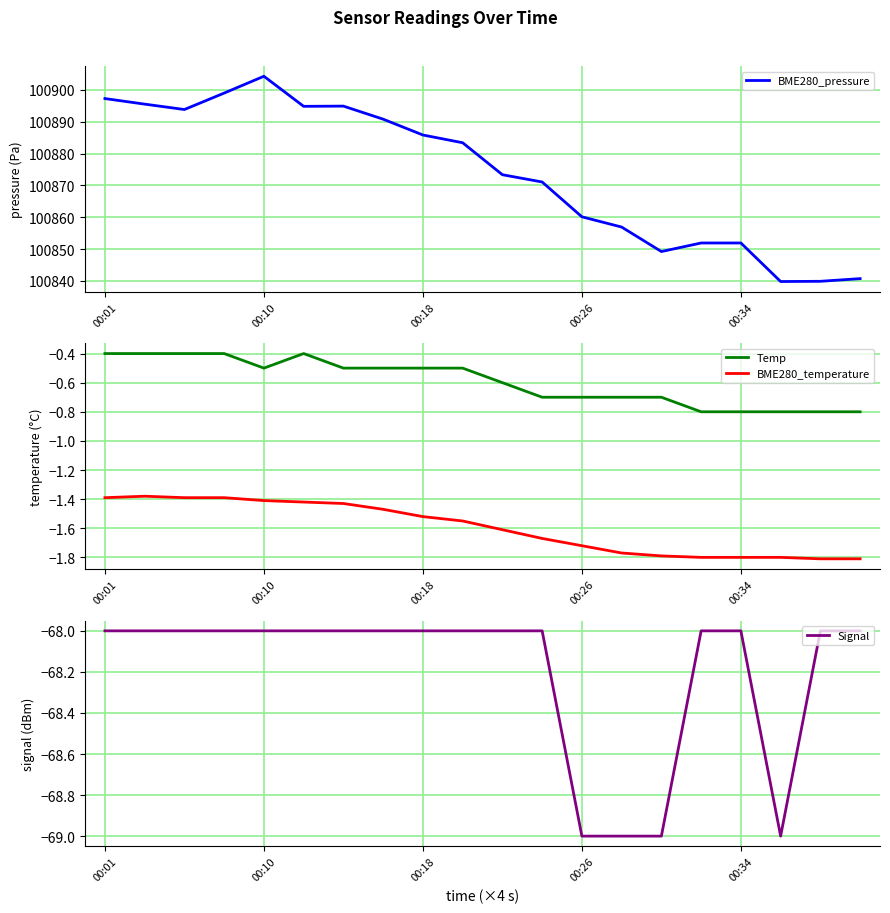

What is the total value across all series at 7?

100820.8